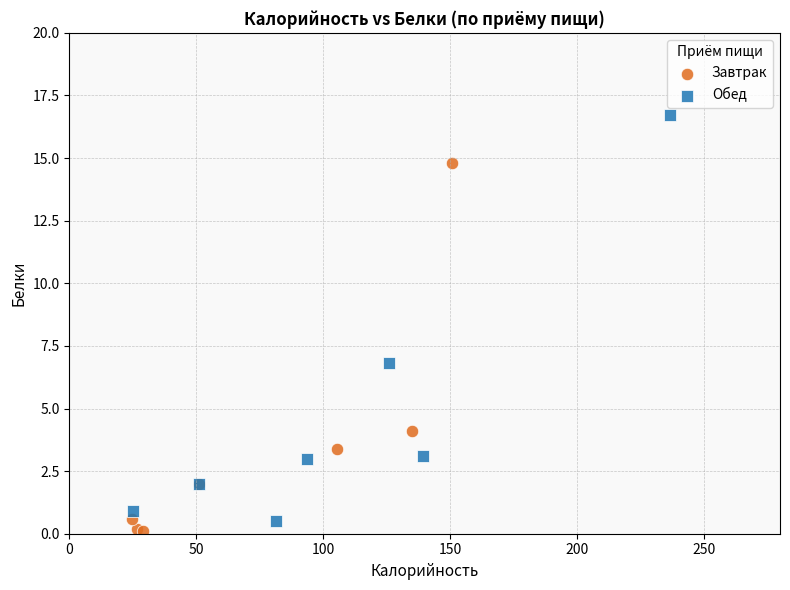

Which series reaches the minimum Y coordinate?

Завтрак